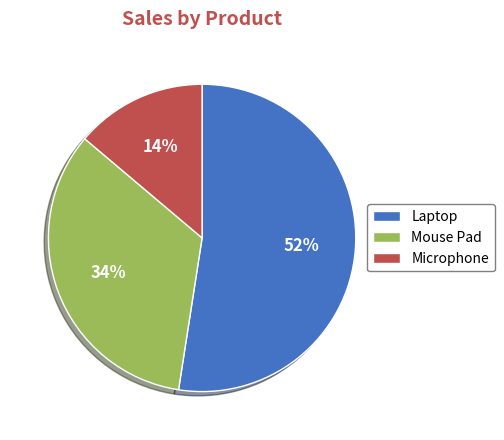

To the nearest percent, what is the combined percentage of Microphone and Laptop?

66%